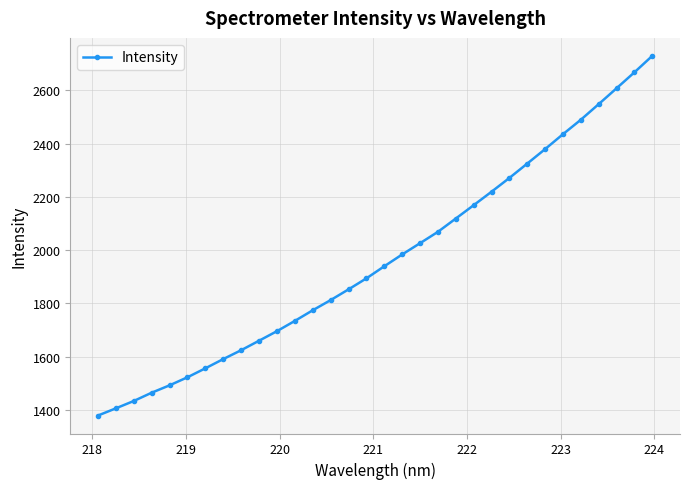

What is the value of the 4th point from the left?

1464.8